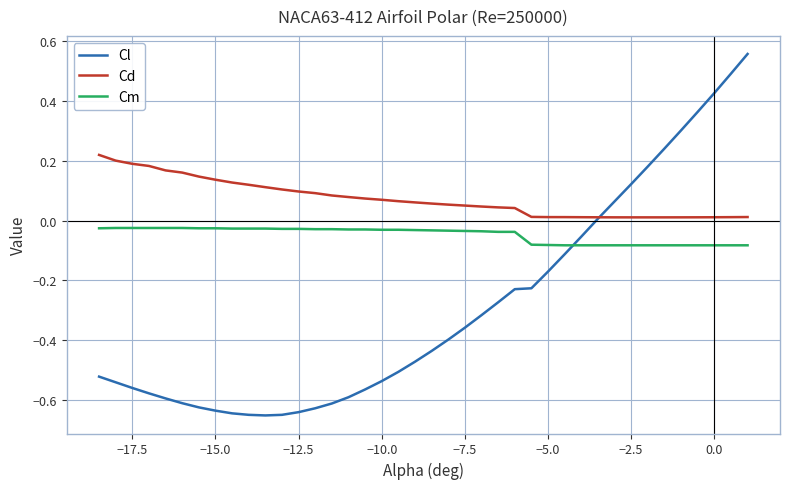

True or false: Cm and Cd intersect in this chart.

False